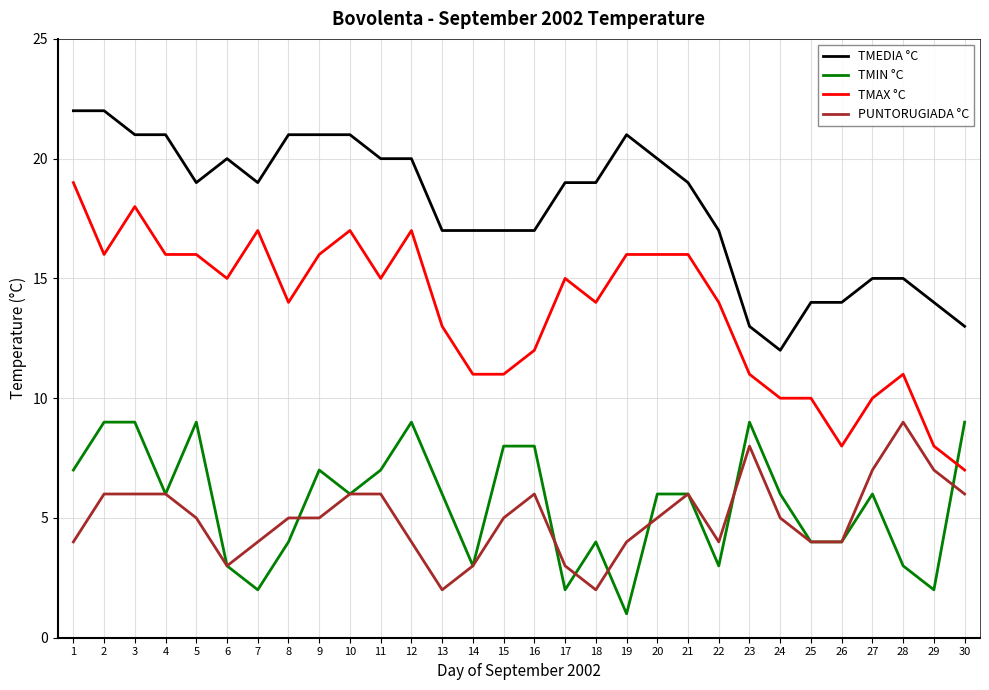

Which series has the largest range (max minus min)?

TMAX °C